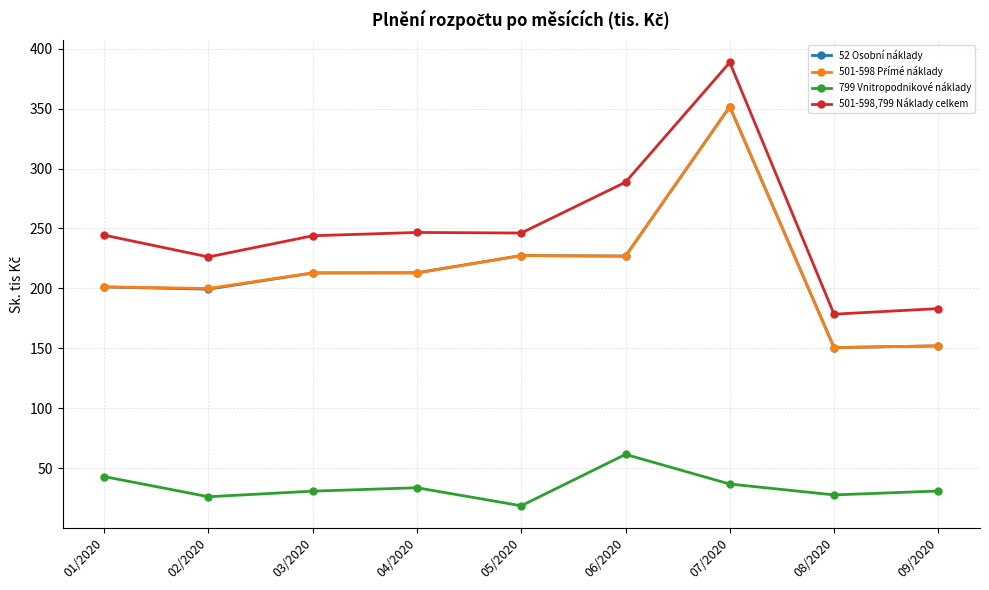

The value of 799 Vnitropodnikové náklady at 03/2020 is 31.0. True or false?

True